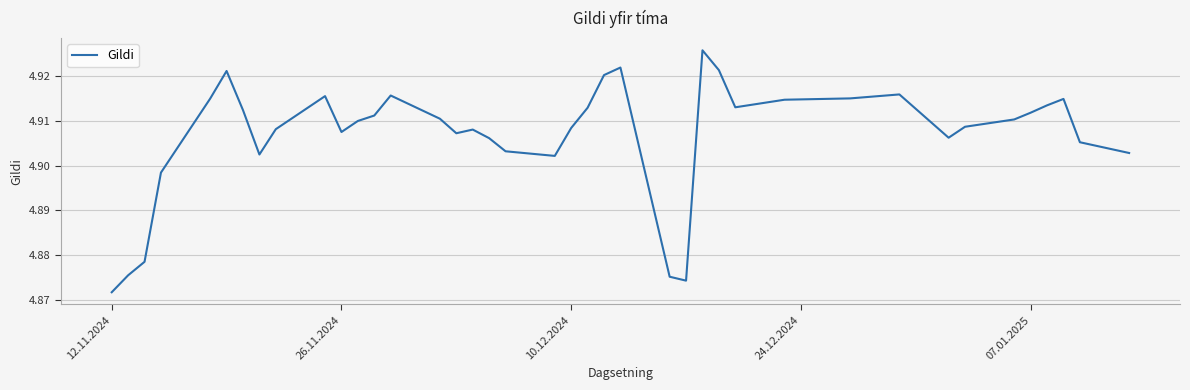

What is the sum of all values?

196.3